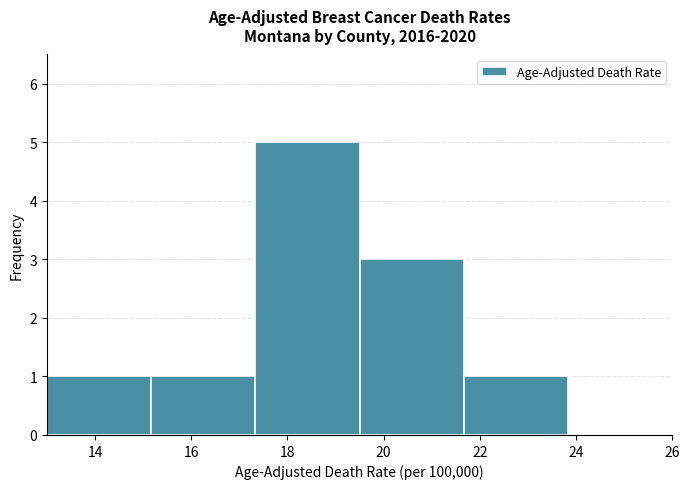

Which range on the x-axis has the tallest bar?

17.4 to 19.6